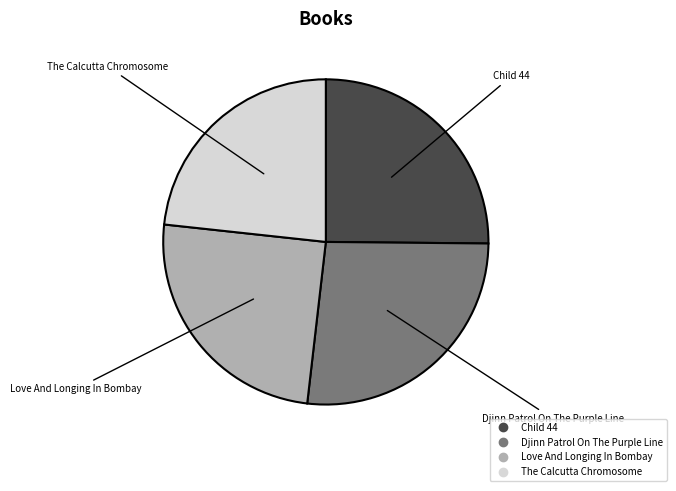

Which slice is the smallest?

The Calcutta Chromosome